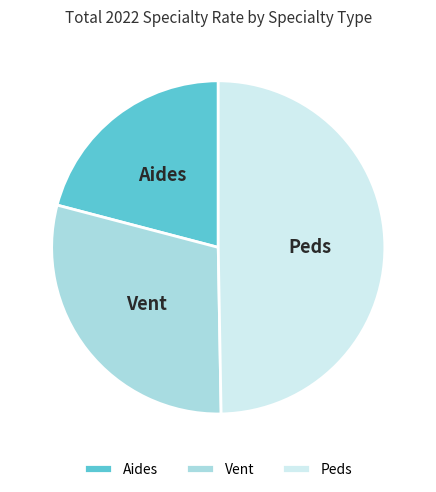

Rank the categories by value from lowest to highest.

Aides, Vent, Peds